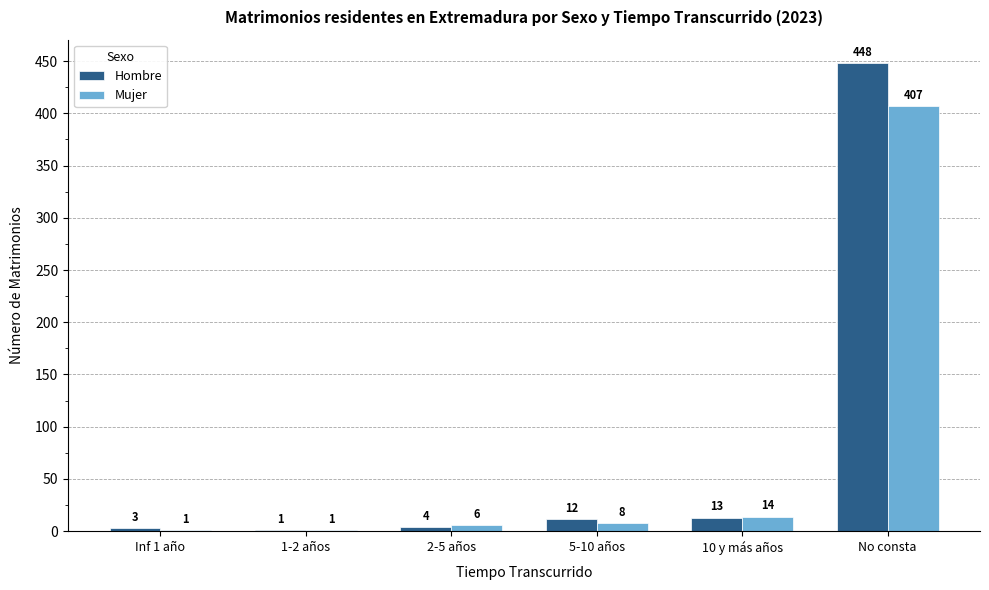

What are all the series names shown in the legend?

Hombre, Mujer